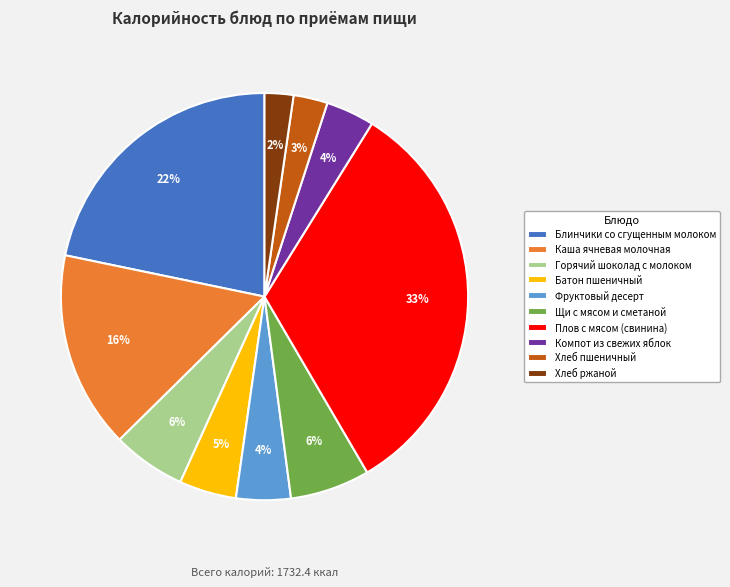

Which has a higher value, Щи с мясом и сметаной or Батон пшеничный?

Щи с мясом и сметаной